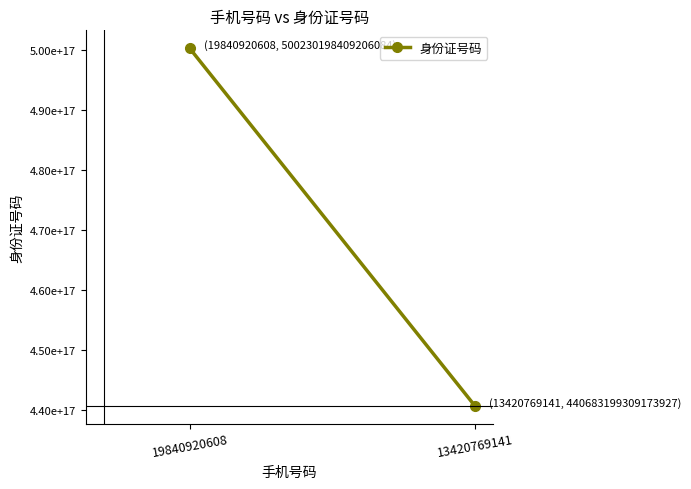

The chart shows a value of 500230198409206080 at 19840920608. True or false?

True